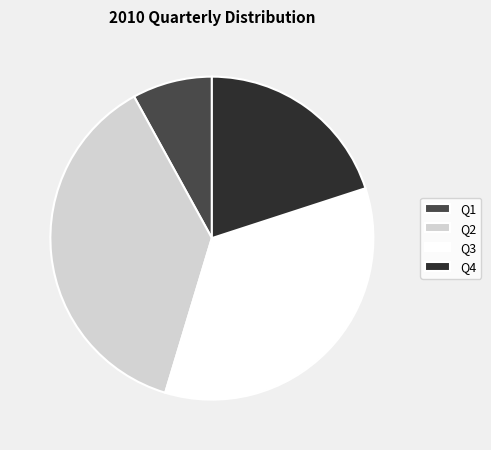

Rank the categories by value from lowest to highest.

Q1, Q4, Q3, Q2